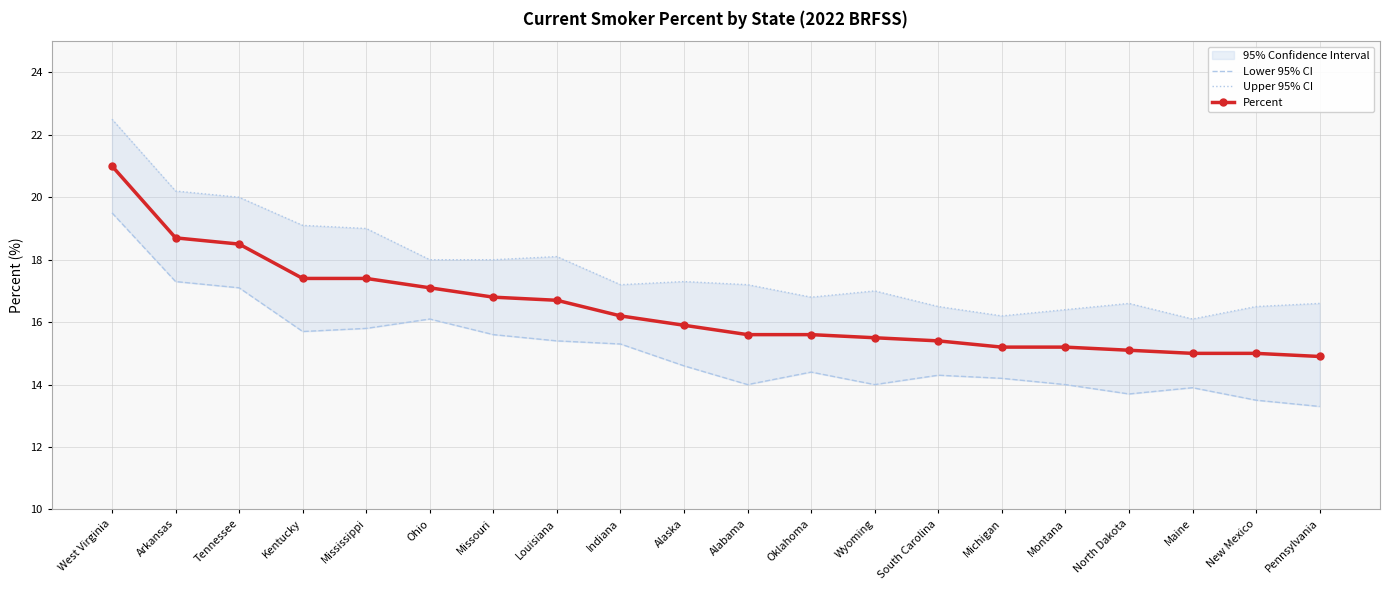

In Lower 95% CI, how many points are higher than both neighbors (excluding endpoints)?

4